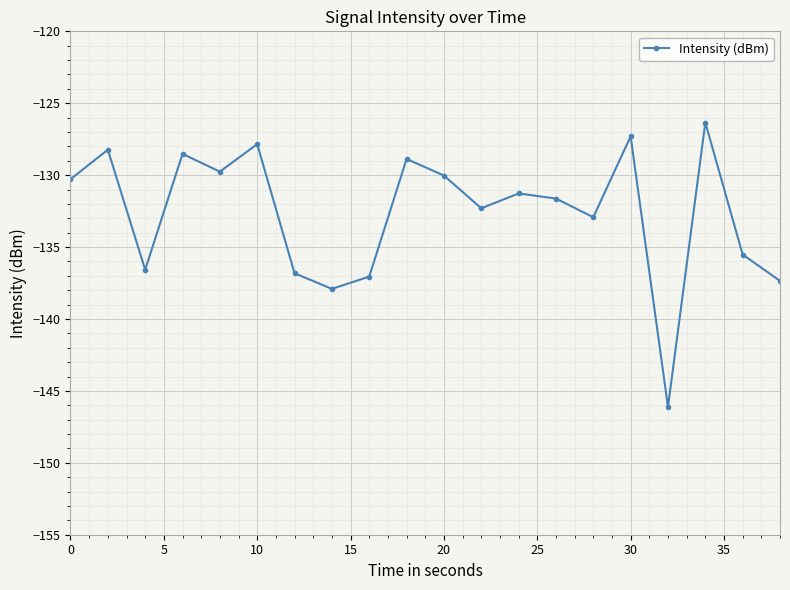

True or false: the data has more than 2 interior local peaks.

True